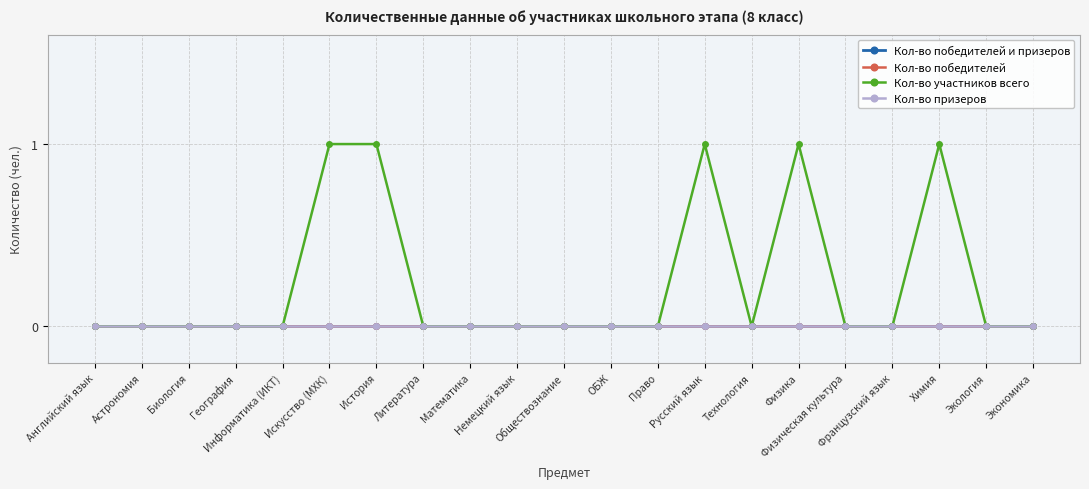

What is the total value across all series at Химия?

1